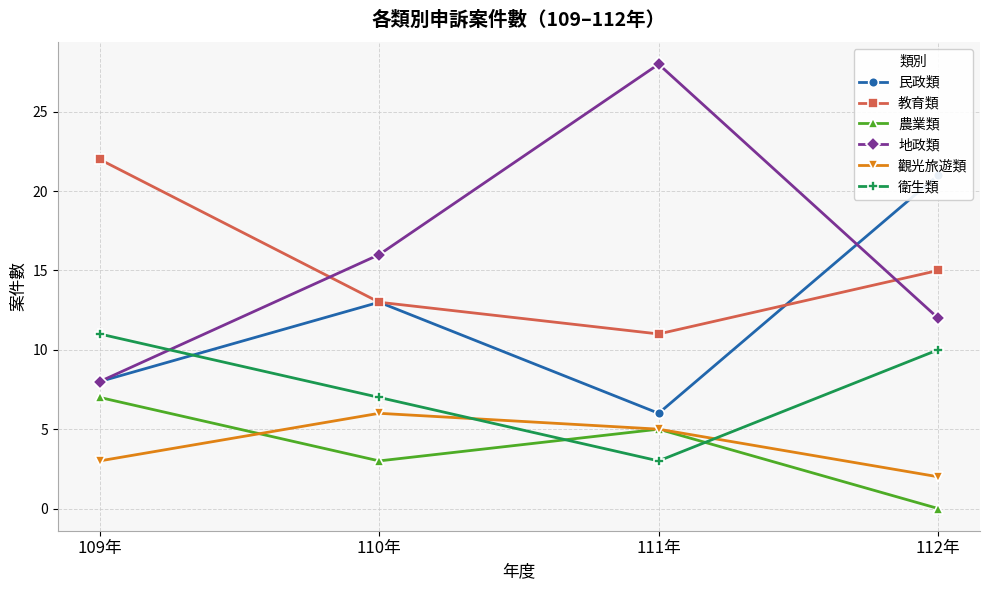

What is the average value of the 農業類 series?

4